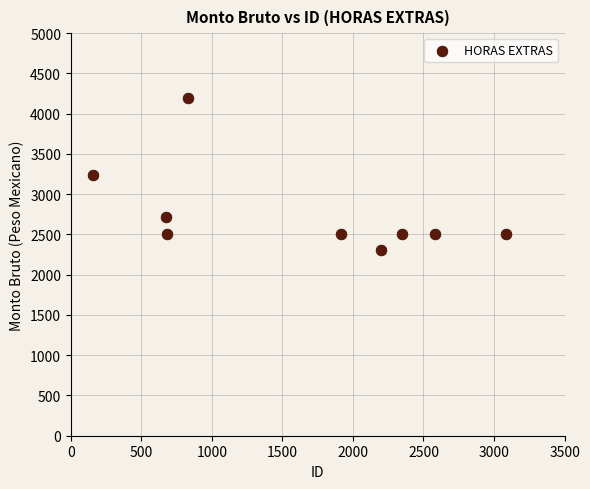

What is the average X value?

1608.7